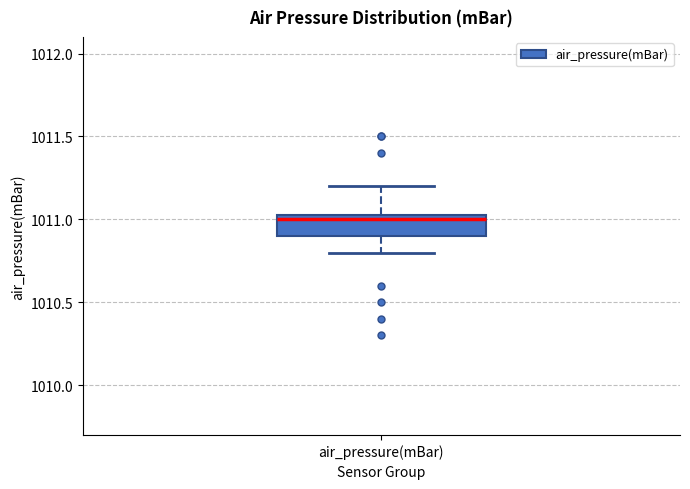

Transcribe this box plot: give where the median line is, the range the box spans, and where the two whiskers end, as read against the y-axis. The values are not printed on the chart, so give them approximately, as read against the axis.

median 1011.00, box 1010.90 to 1011.05, whiskers 1010.80 to 1011.20